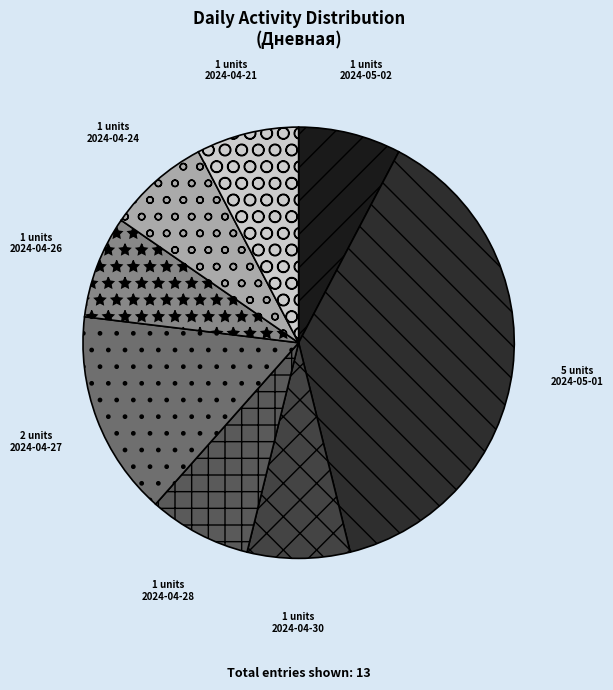

Is it true that 2024-04-24 is 8% of the pie?

True